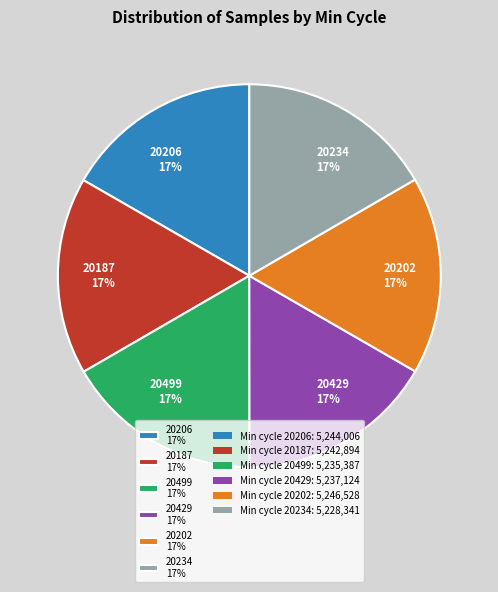

To the nearest percent, what is the combined percentage of 20429 17% and 20187 17%?

33%